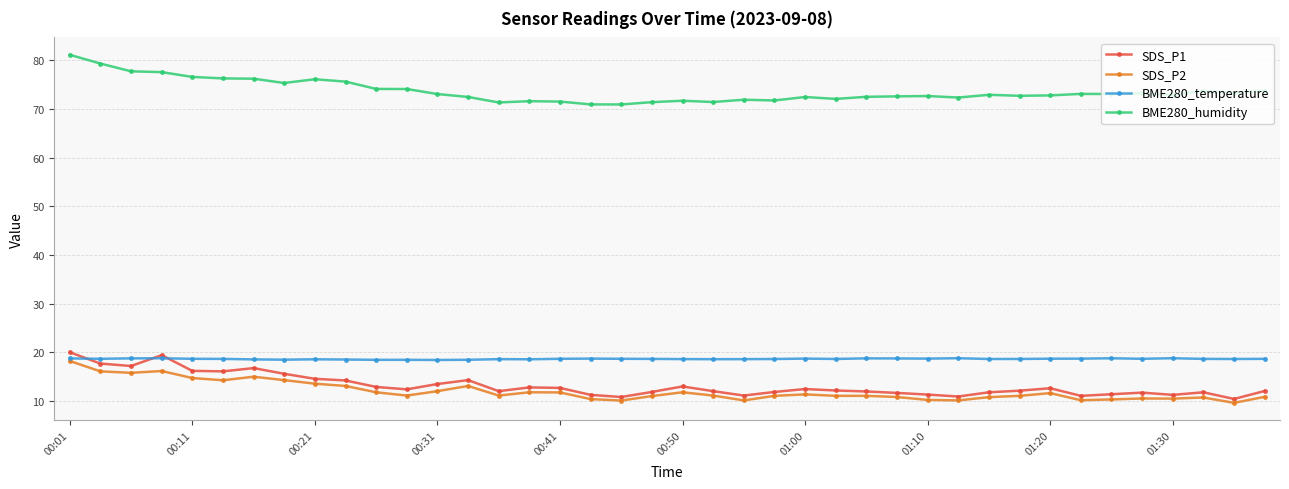

True or false: BME280_humidity and SDS_P2 intersect in this chart.

False